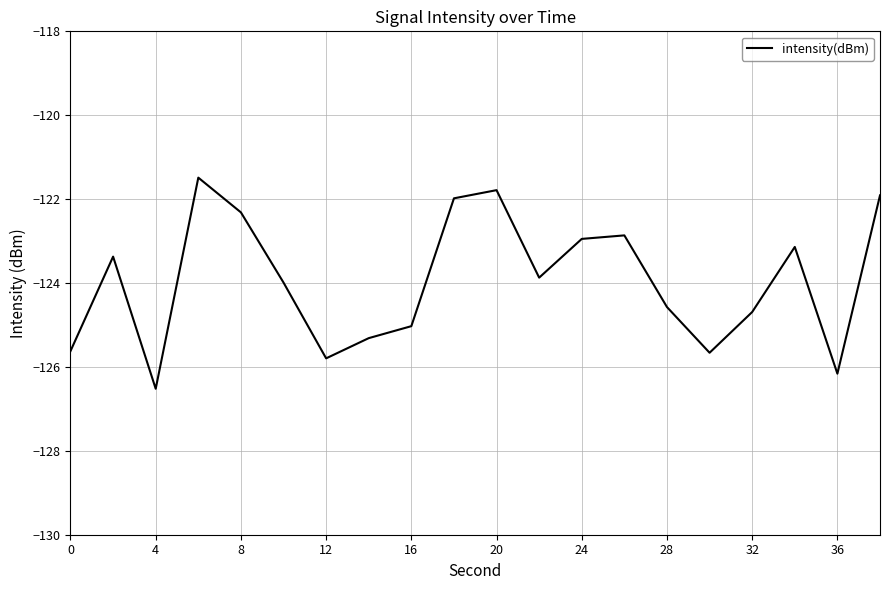

What is the minimum value shown in the chart?

-126.5